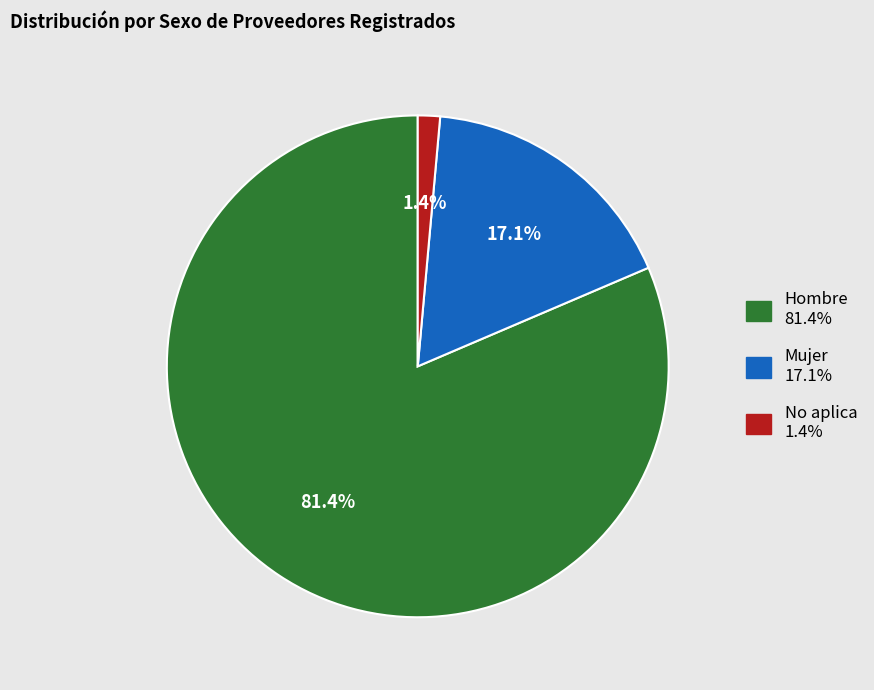

Is there a majority slice in this chart?

Yes